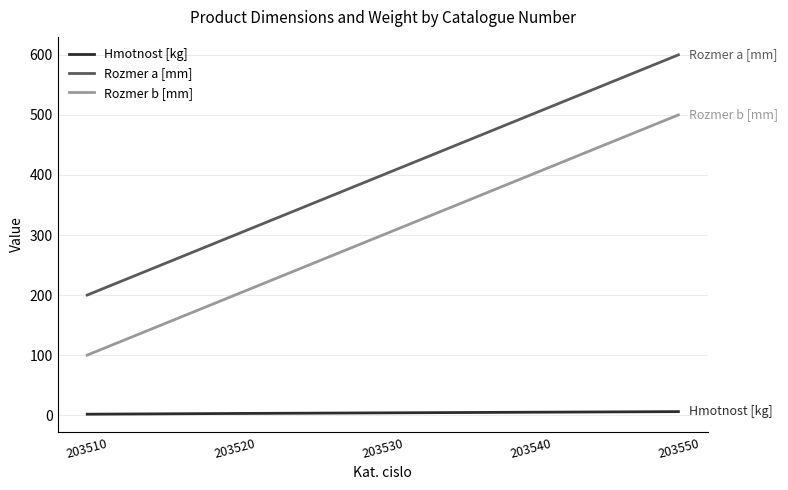

True or false: Rozmer b [mm] and Hmotnost [kg] cross at least once.

False